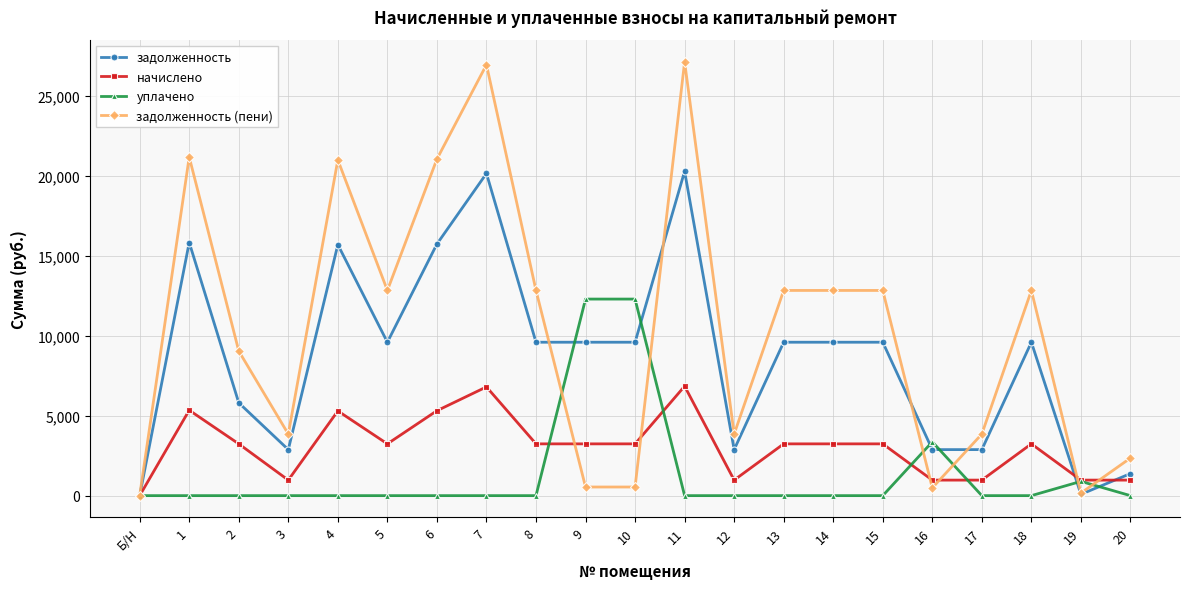

At which label does начислено first exceed 3240?

1